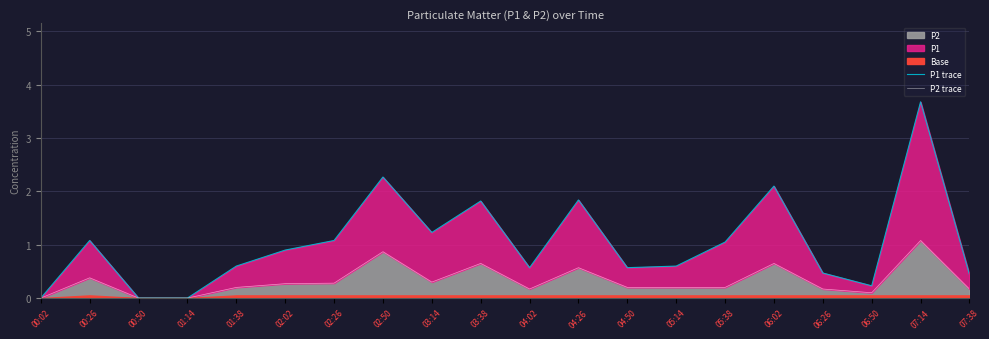

The value of P1 trace at 05:14 is 0.6. True or false?

True